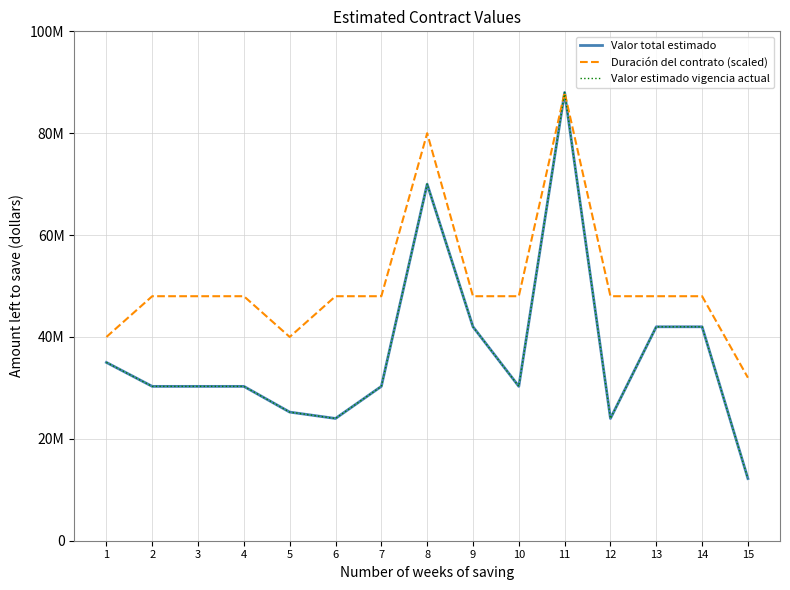

What is the spread (max minus min) of values at 7?

17700000